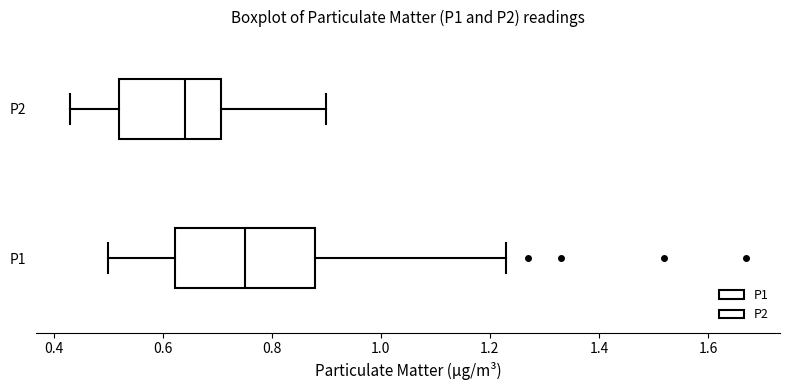

Where is the right edge of the box for P1 on the x-axis? The values are not printed on the chart, so give them approximately, as read against the axis.

0.88